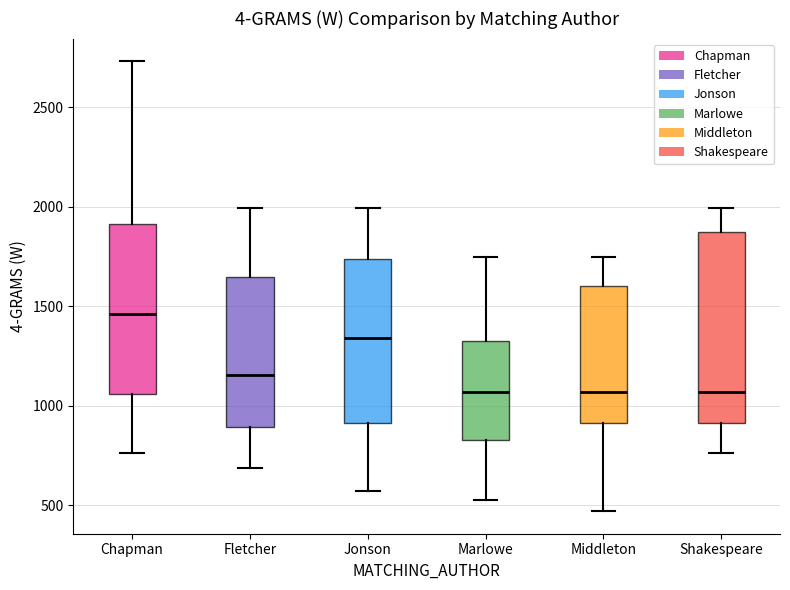

Where does the median line of the box for Middleton sit on the y-axis? The values are not printed on the chart, so give them approximately, as read against the axis.

1050